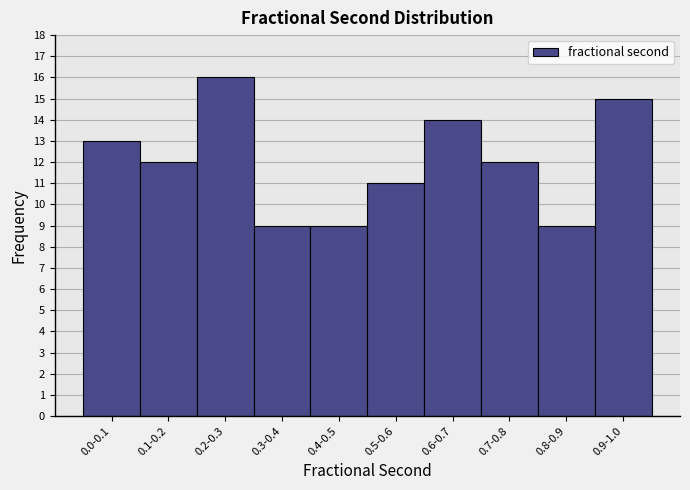

Reading left to right, list all the values displayed in this chart.

13	12	16	9	9	11	14	12	9	15